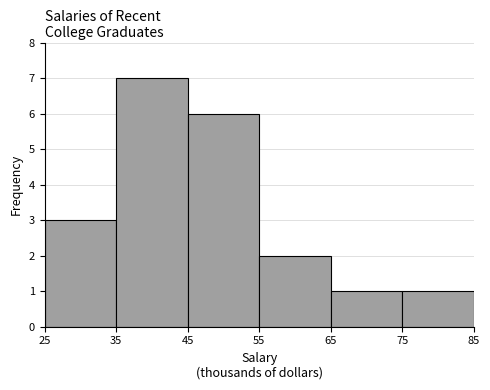

Over which range of the x-axis is the bar tallest?

35 to 45